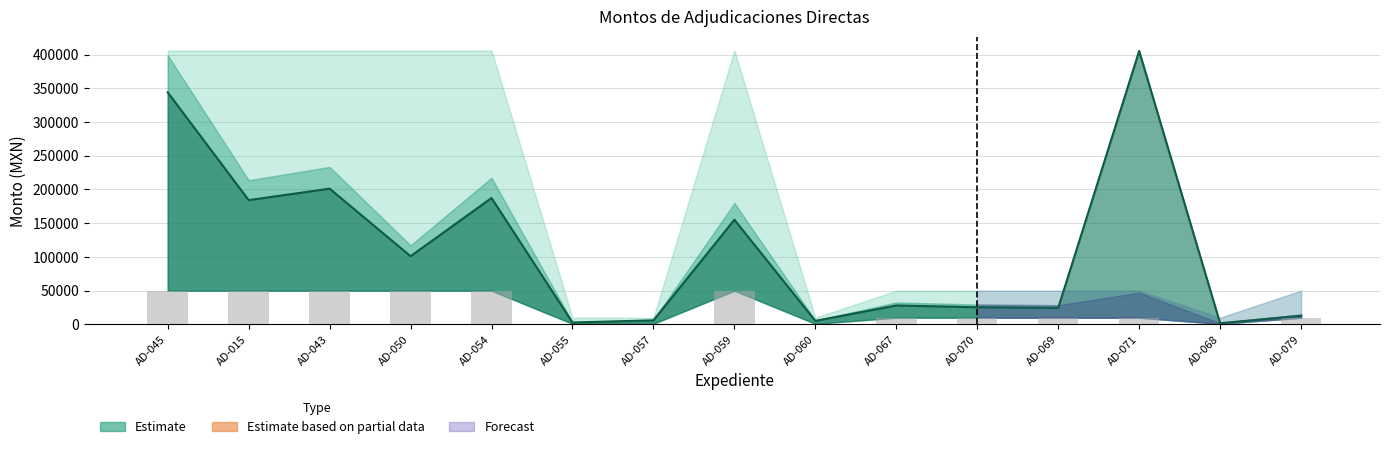

How many data points does each series have?

15